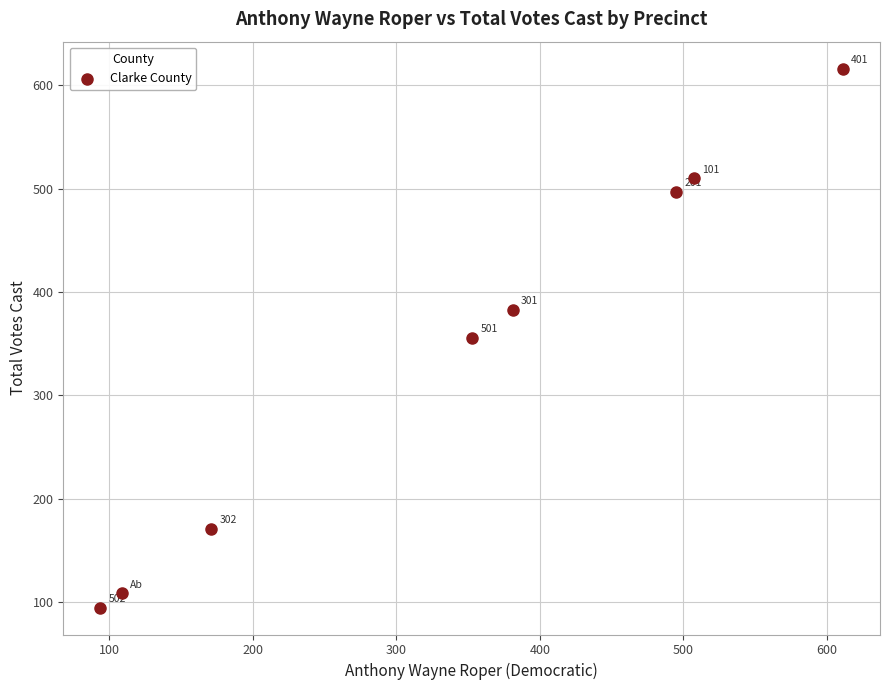

What is the average Y value?

342